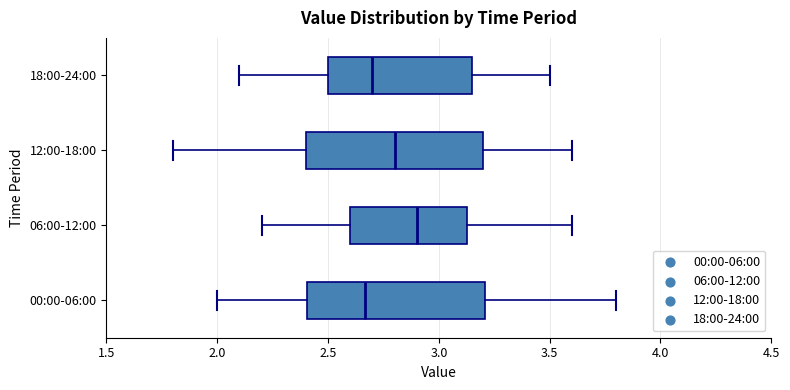

Reading bottom to top, read every box against the x-axis: the position of its median line, the range the box covers, and the ends of its whiskers. The values are not printed on the chart, so give them approximately, as read against the axis.

00:00-06:00: median 2.65, box 2.40 to 3.20, whiskers 2.00 to 3.80
06:00-12:00: median 2.90, box 2.60 to 3.15, whiskers 2.20 to 3.60
12:00-18:00: median 2.80, box 2.40 to 3.20, whiskers 1.80 to 3.60
18:00-24:00: median 2.70, box 2.50 to 3.15, whiskers 2.10 to 3.50